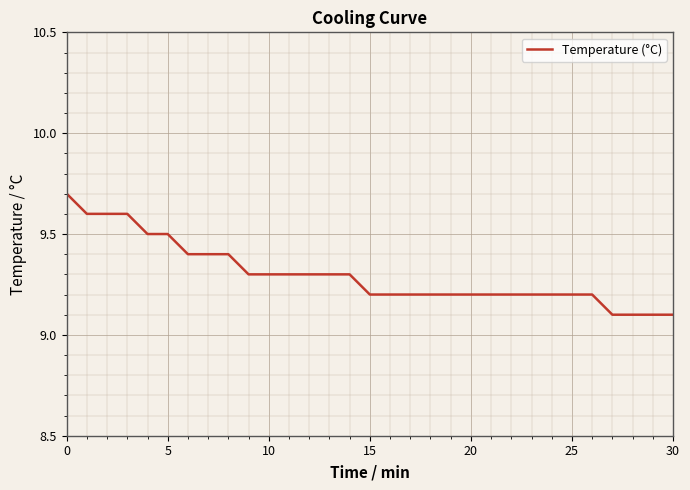

What is the difference between the second highest and second lowest values?

0.5